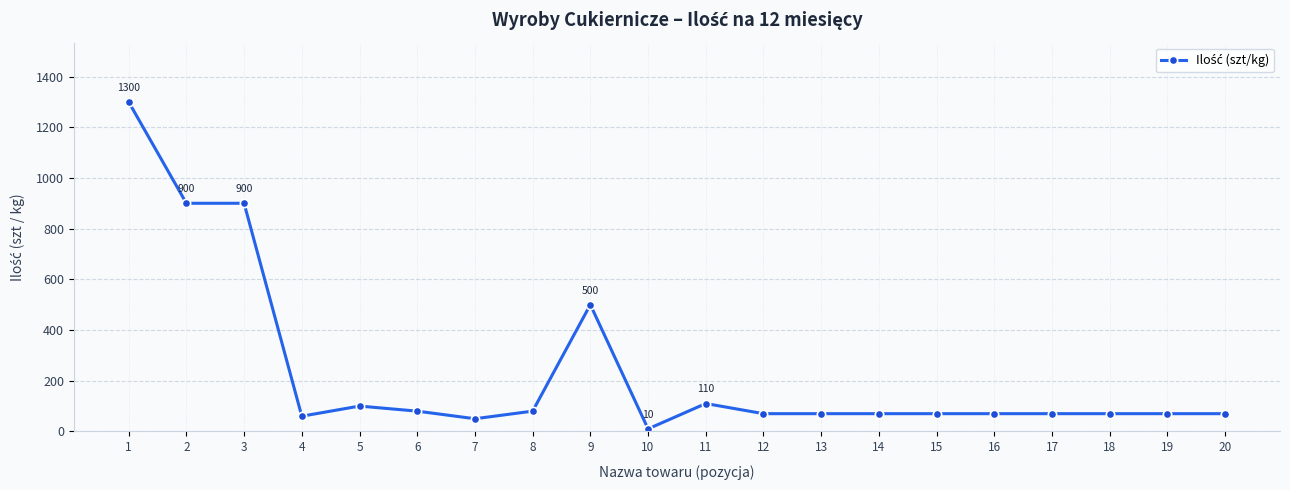

What is the ratio of the value at 5 to the value at 3?

0.1